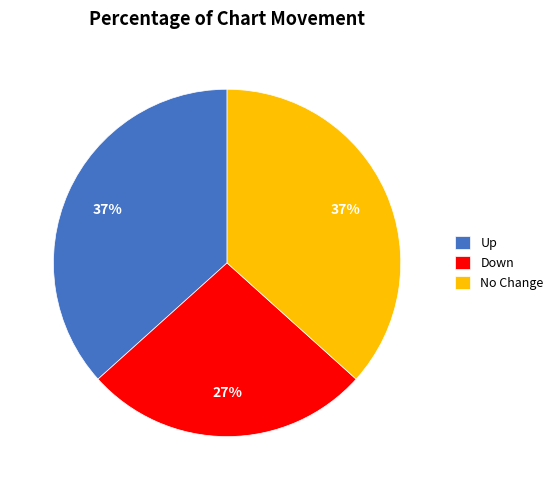

How many slices are in this pie chart?

3